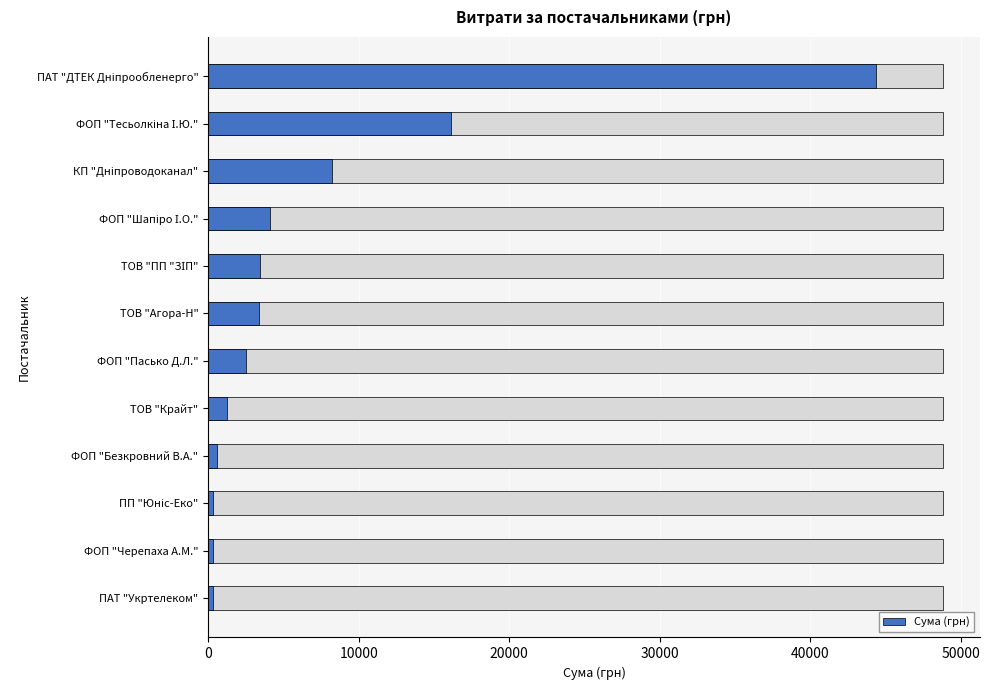

Is it true that the value at ПАТ "Укртелеком" is 479.3?

False